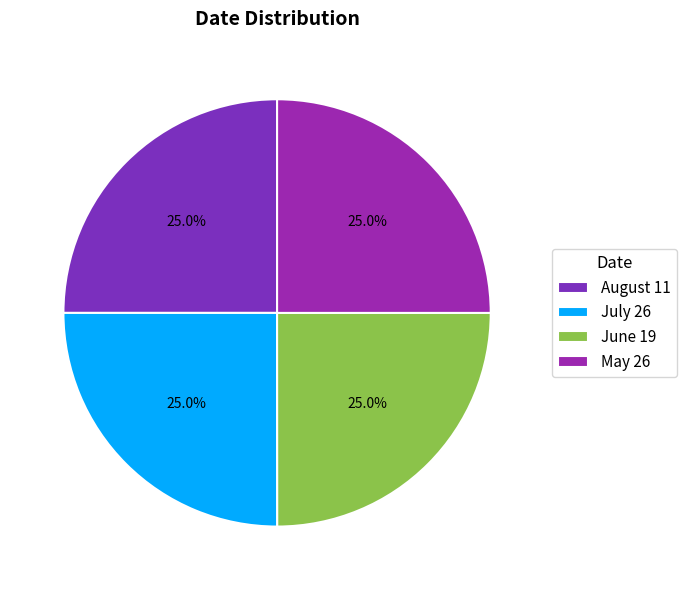

How many slices are in this pie chart?

4